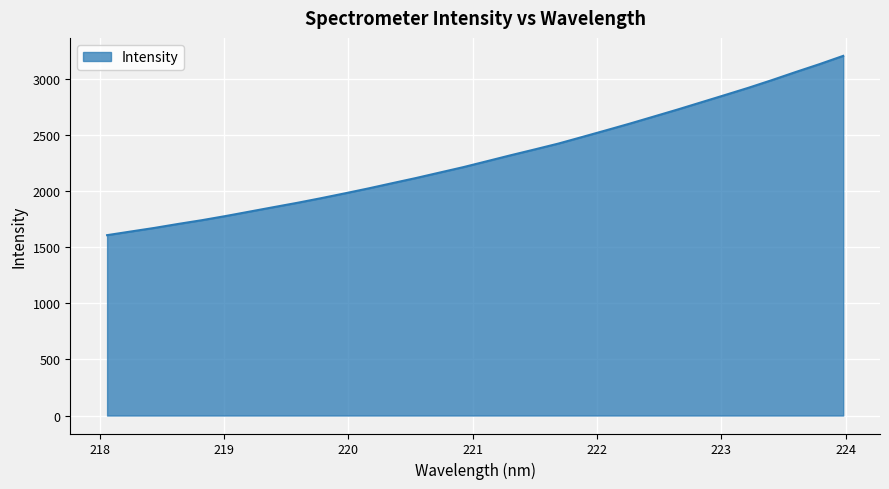

True or false: the data has more than 1 interior local peaks.

False